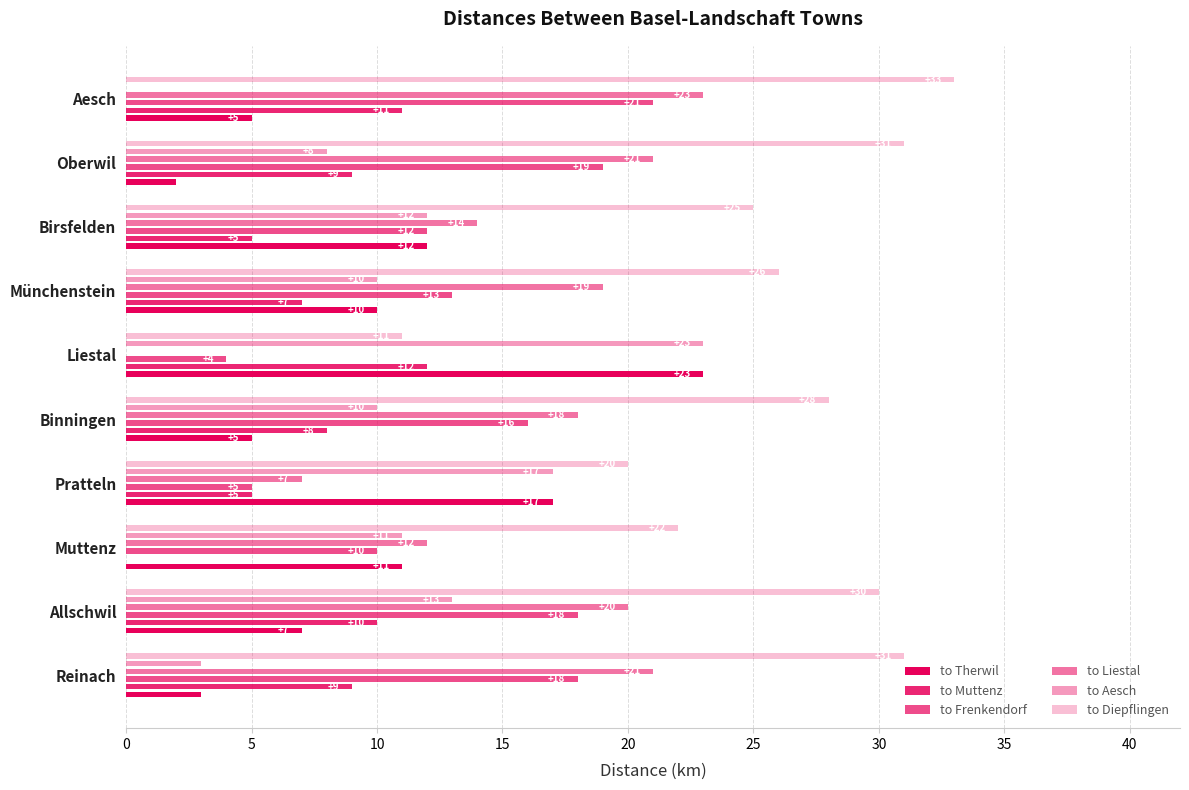

Does the chart contain any negative values?

No